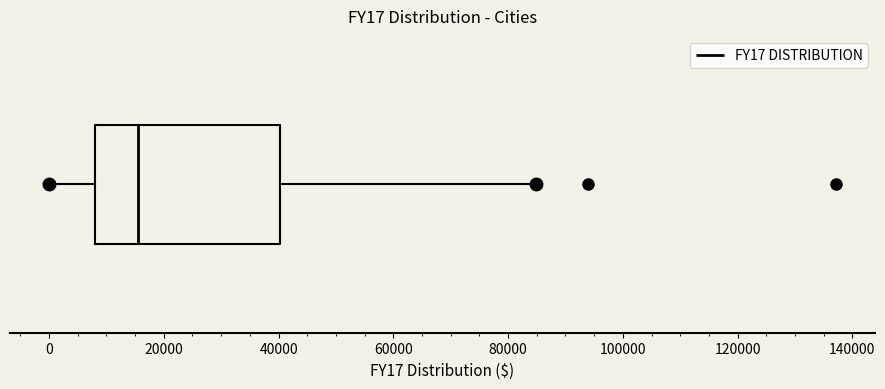

Transcribe this box plot: give where the median line is, the range the box spans, and where the two whiskers end, as read against the x-axis. The values are not printed on the chart, so give them approximately, as read against the axis.

median 16000, box 8000 to 40000, whiskers 0 to 84000